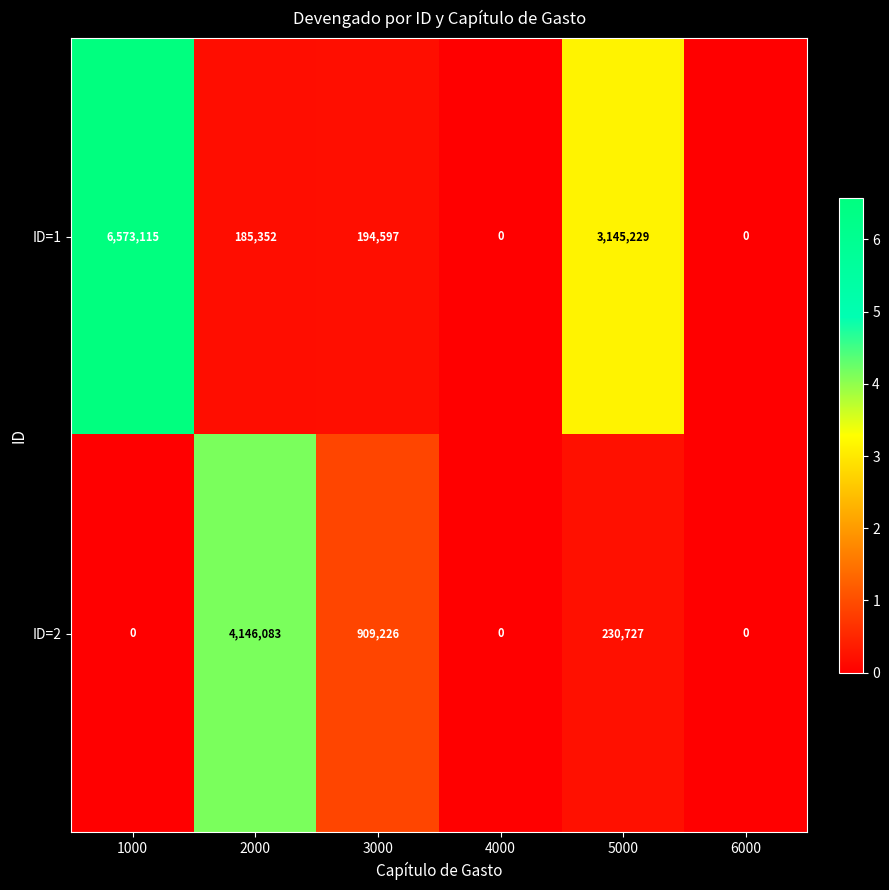

Rank the series at 3000 from lowest to highest value.

ID=1, ID=2